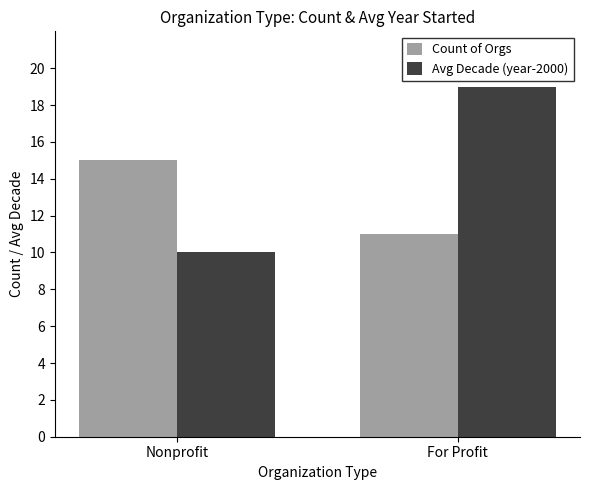

At which category does the chart reach its peak across all series?

For Profit